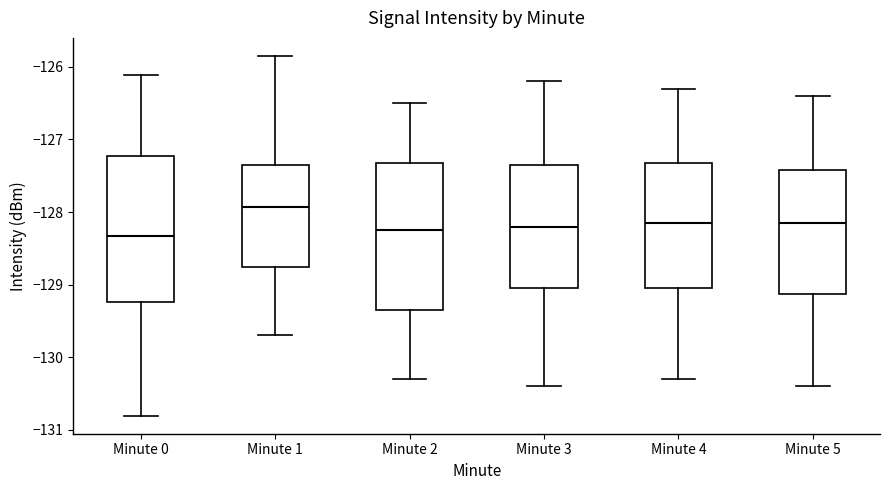

Reading left to right, read every box against the y-axis: the position of its median line, the range the box covers, and the ends of its whiskers. The values are not printed on the chart, so give them approximately, as read against the axis.

Minute 0: median -128.3, box -129.2 to -127.2, whiskers -130.8 to -126.1
Minute 1: median -127.9, box -128.8 to -127.3, whiskers -129.7 to -125.8
Minute 2: median -128.2, box -129.3 to -127.3, whiskers -130.3 to -126.5
Minute 3: median -128.2, box -129.0 to -127.3, whiskers -130.4 to -126.2
Minute 4: median -128.1, box -129.0 to -127.3, whiskers -130.3 to -126.3
Minute 5: median -128.1, box -129.1 to -127.4, whiskers -130.4 to -126.4